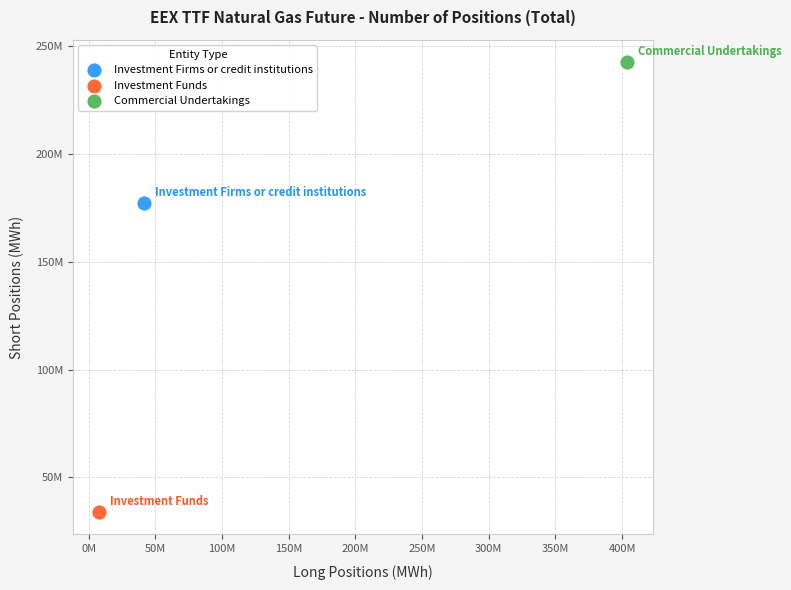

Which series reaches the minimum Y coordinate?

Investment Funds